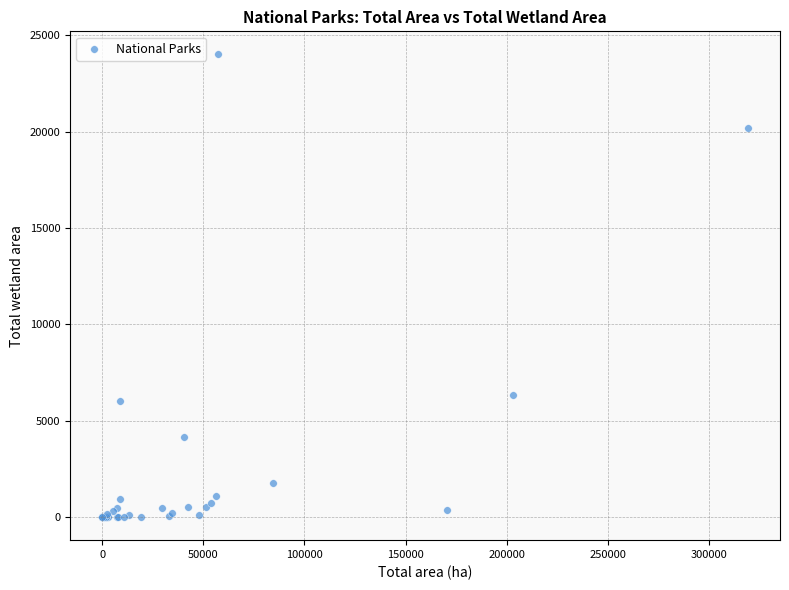

What Y value in the scatter plot is closest to 11999?

6349